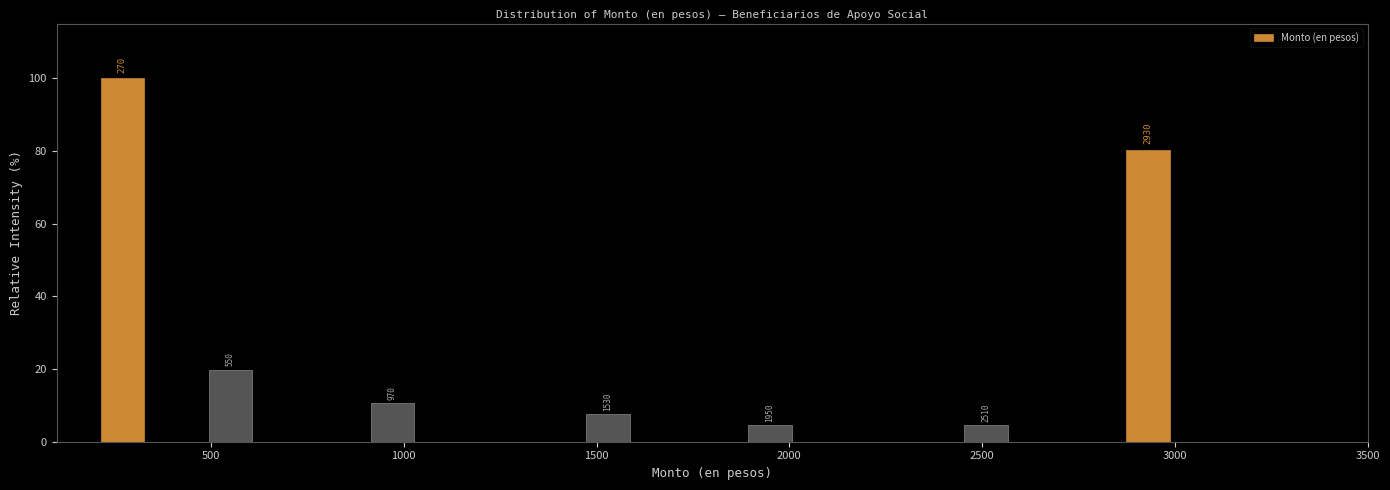

Read against the x-axis, roughly where is the centre of the tallest bar?

250